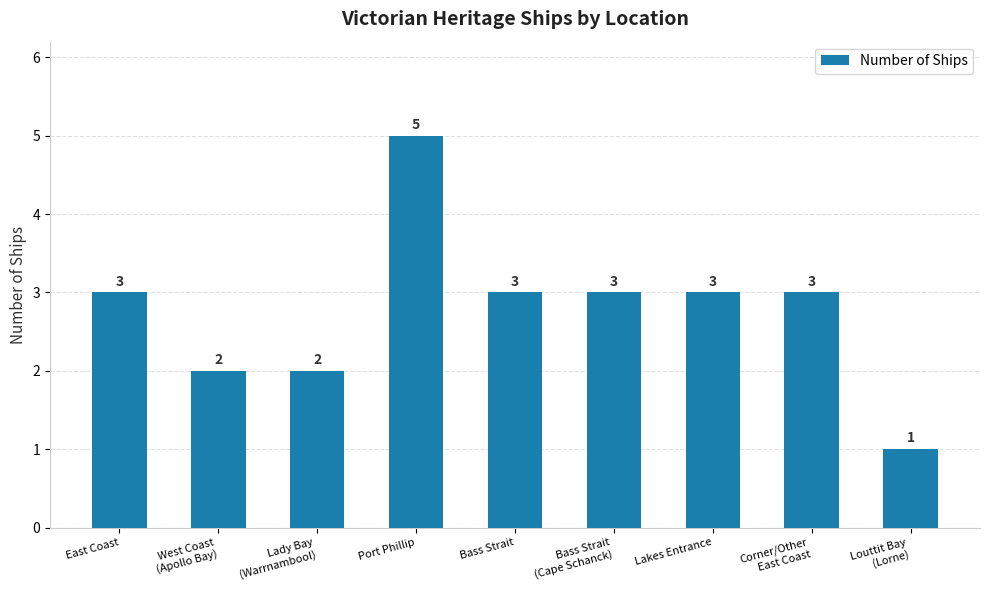

Reading left to right, transcribe all the data shown in this chart.

3	2	2	5	3	3	3	3	1